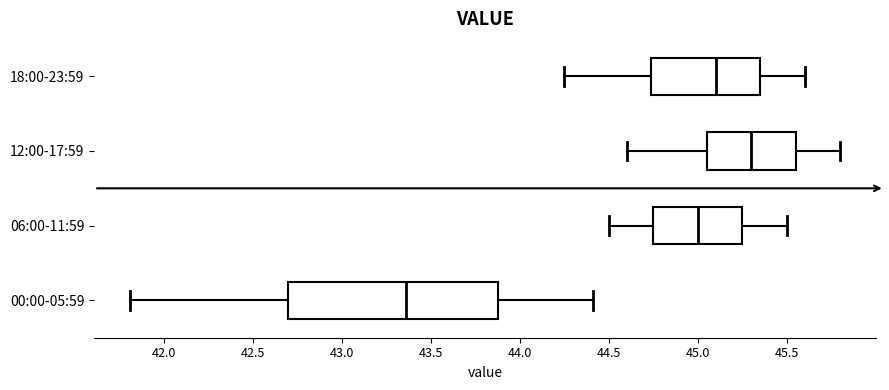

Reading bottom to top, read every box against the x-axis: the position of its median line, the range the box covers, and the ends of its whiskers. The values are not printed on the chart, so give them approximately, as read against the axis.

00:00-05:59: median 43.35, box 42.70 to 43.90, whiskers 41.80 to 44.40
06:00-11:59: median 45.00, box 44.75 to 45.25, whiskers 44.50 to 45.50
12:00-17:59: median 45.30, box 45.05 to 45.55, whiskers 44.60 to 45.80
18:00-23:59: median 45.10, box 44.75 to 45.35, whiskers 44.25 to 45.60